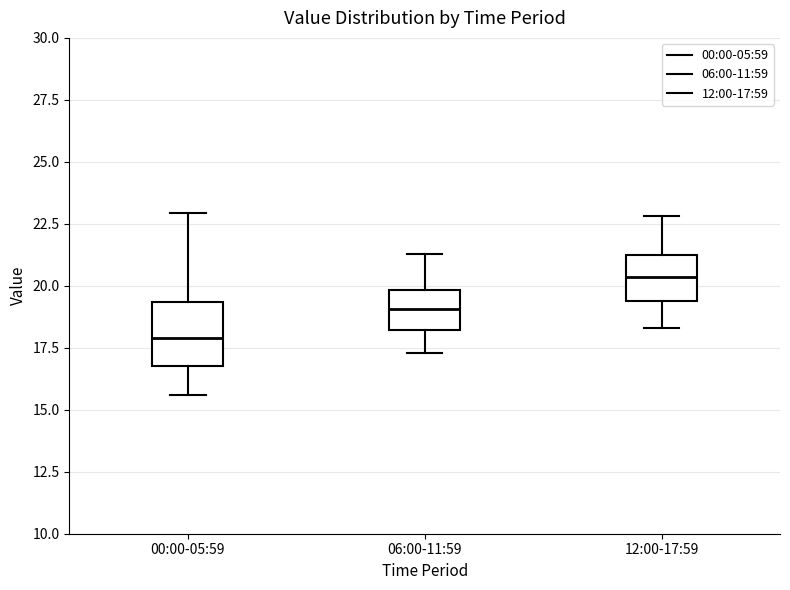

Which box is the tallest, from its lower edge to its upper edge?

00:00-05:59